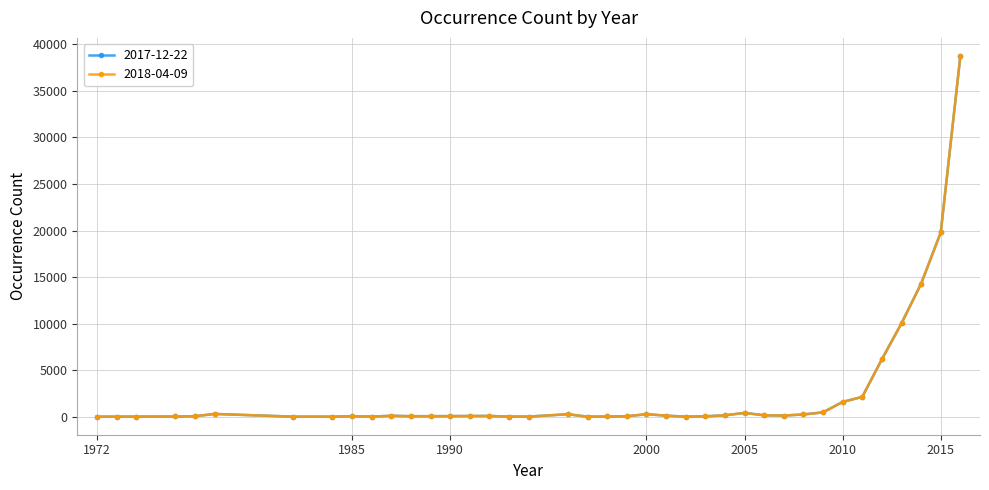

Rank the series by their maximum value, from highest to lowest.

2017-12-22, 2018-04-09